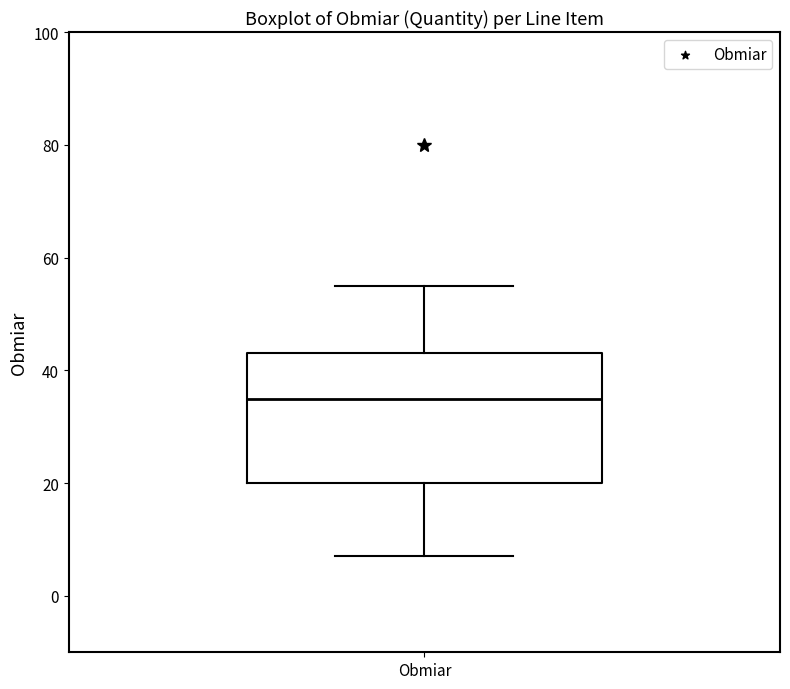

Read this box plot against the y-axis: the position of the median line, the range covered by the box, and the ends of both whiskers. The values are not printed on the chart, so give them approximately, as read against the axis.

median 36, box 20 to 44, whiskers 8 to 56